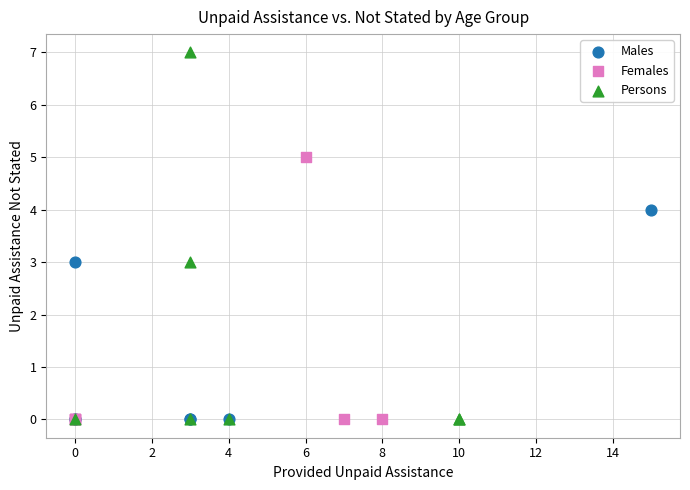

Which series contains the highest Y value?

Persons